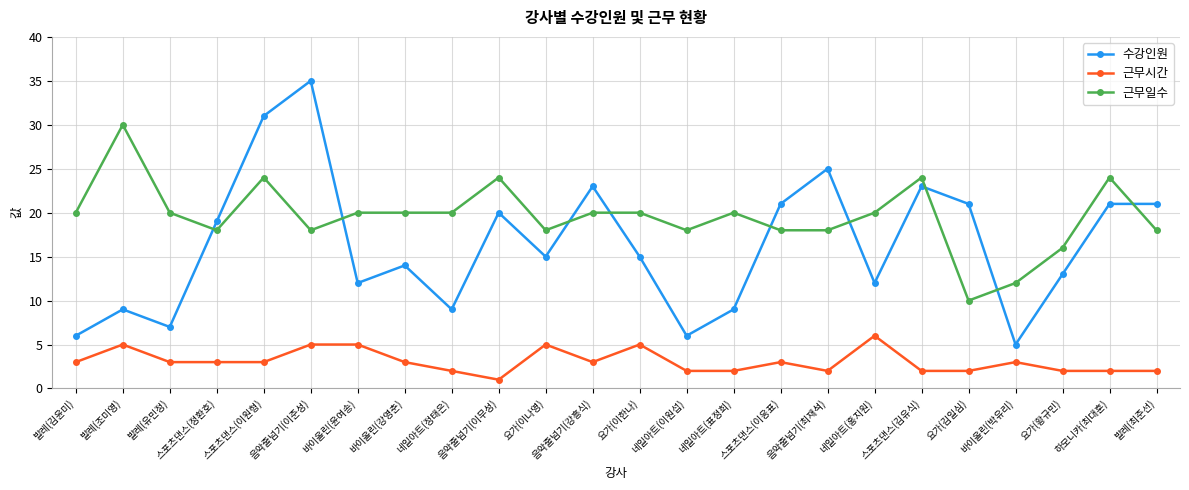

Which series has the widest spread of values?

수강인원